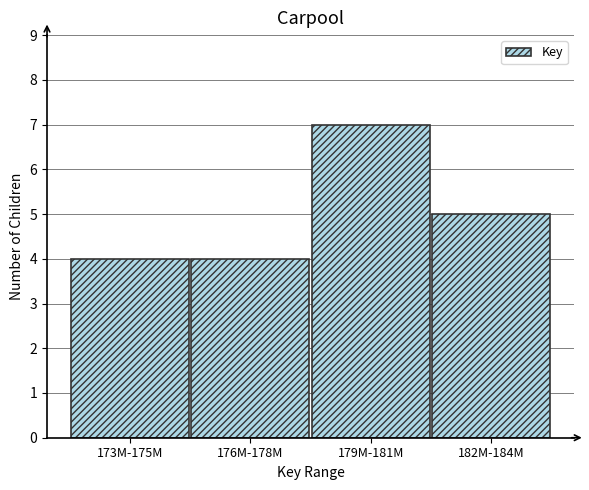

Reading right to left, what are all the values shown in this chart?

5	7	4	4